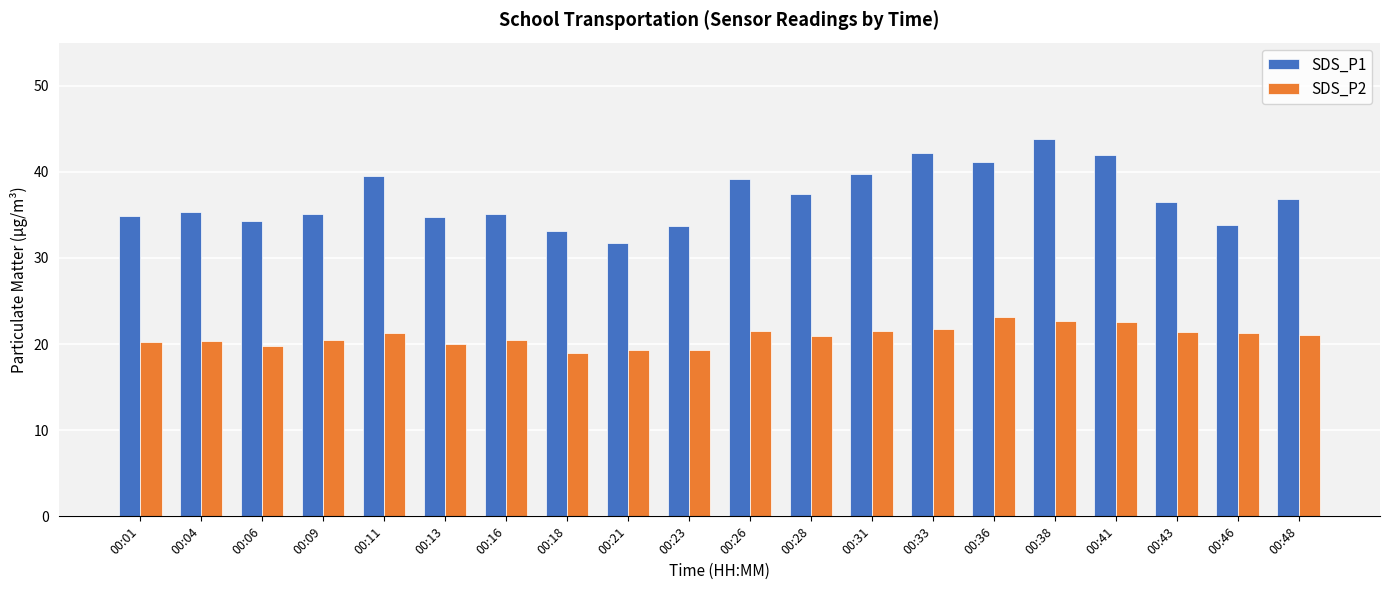

Which series has the largest total across all categories?

SDS_P1